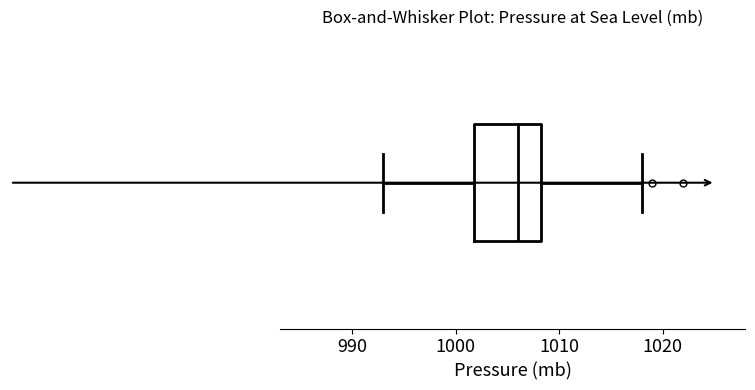

Transcribe this box plot: give where the median line is, the range the box spans, and where the two whiskers end, as read against the x-axis. The values are not printed on the chart, so give them approximately, as read against the axis.

median 1006, box 1002 to 1008, whiskers 993 to 1018